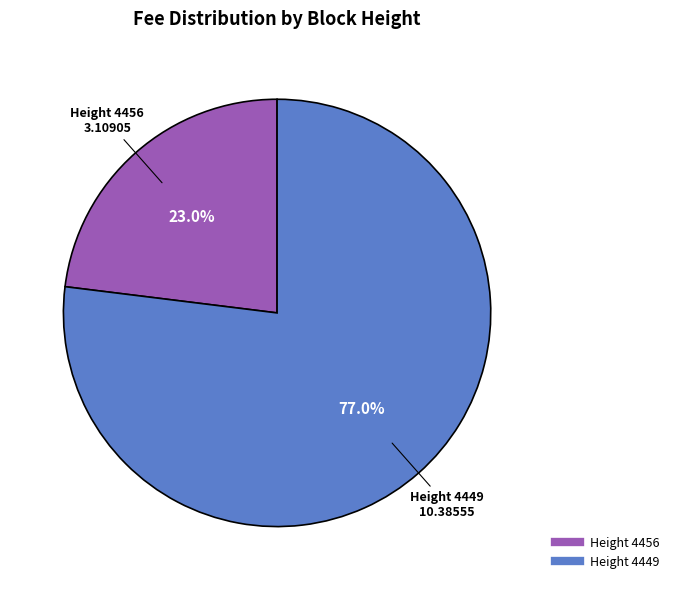

Is there a majority slice in this chart?

Yes